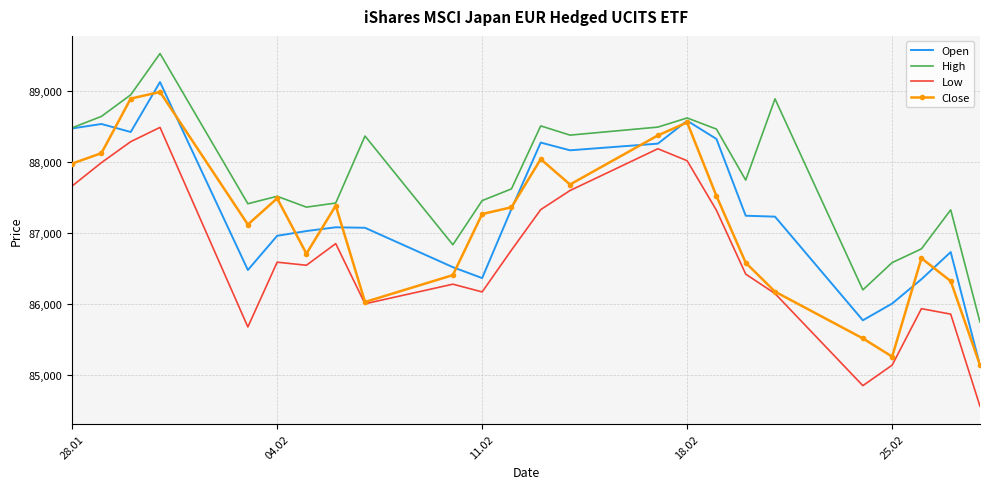

Which series has the largest total across all categories?

High